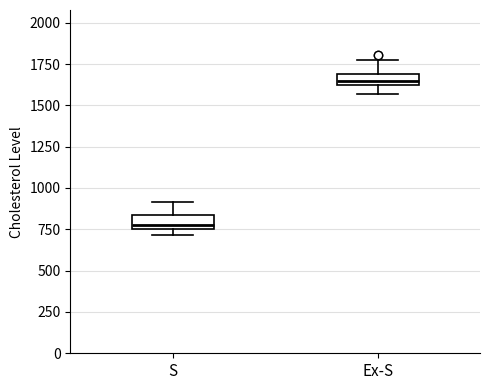

Where is the lower edge of the box for Ex-S on the y-axis? The values are not printed on the chart, so give them approximately, as read against the axis.

1600